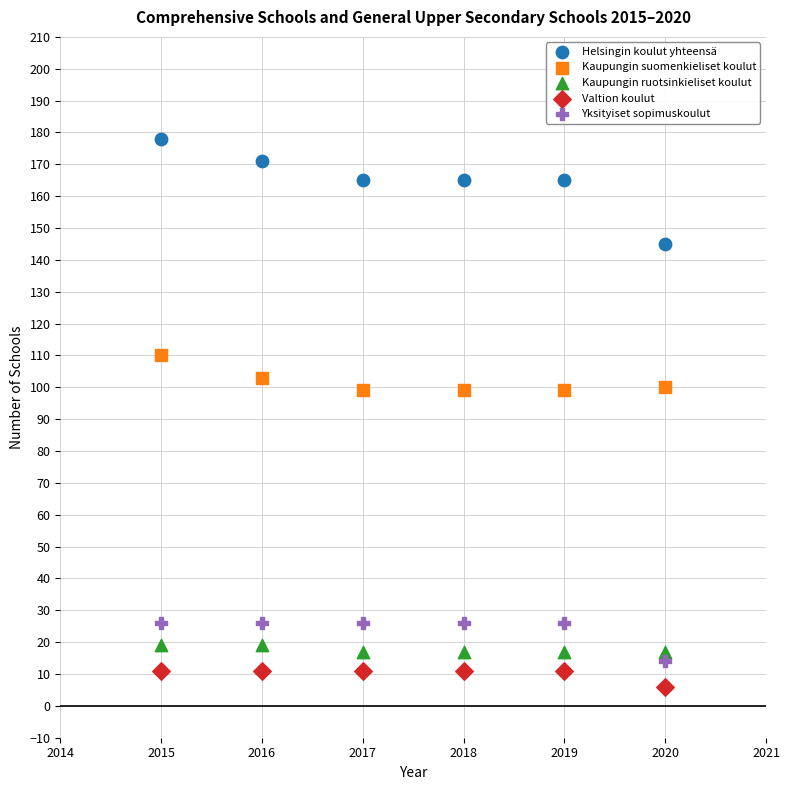

Which series has the widest spread of Y values?

Helsingin koulut yhteensä